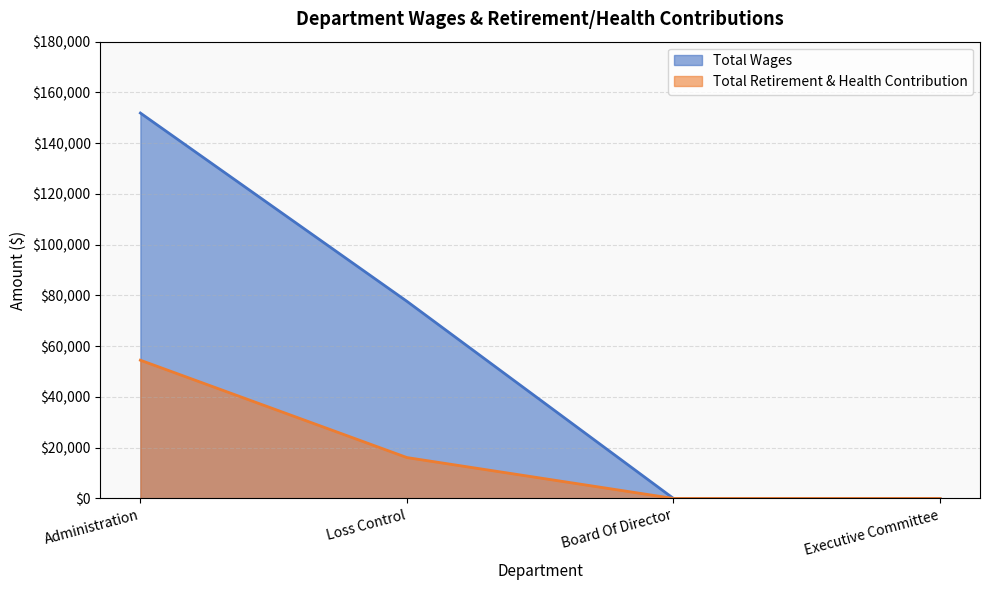

The Total Retirement & Health Contribution series shows -22450 at Board Of Director. True or false?

False